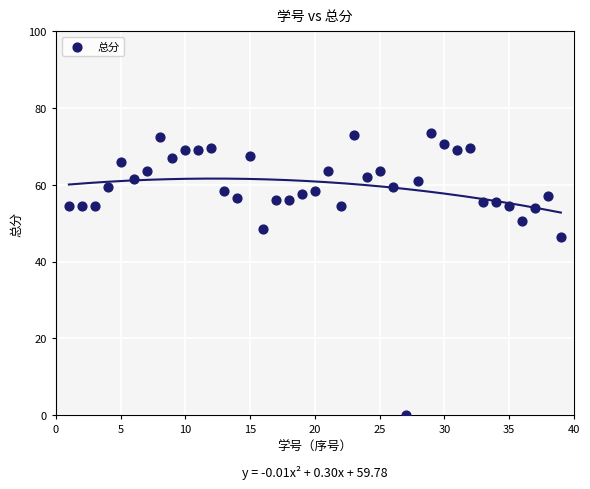

What Y value in the scatter plot is closest to 36?

46.5